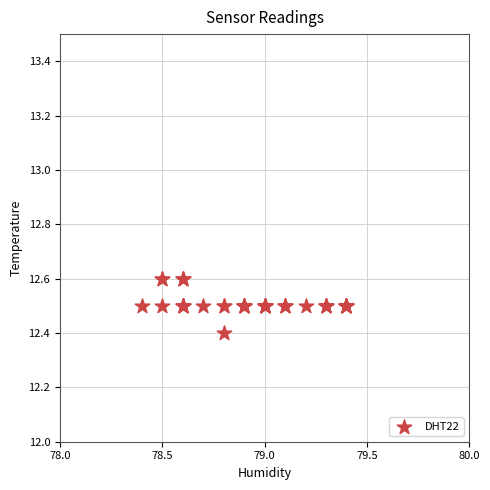

What Y value in the scatter plot is closest to 12?

12.4